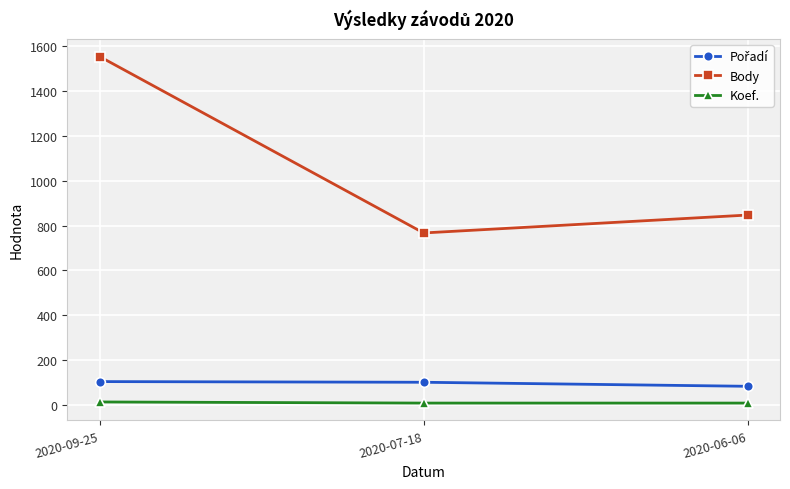

At which category is the sum across all series the highest?

2020-09-25